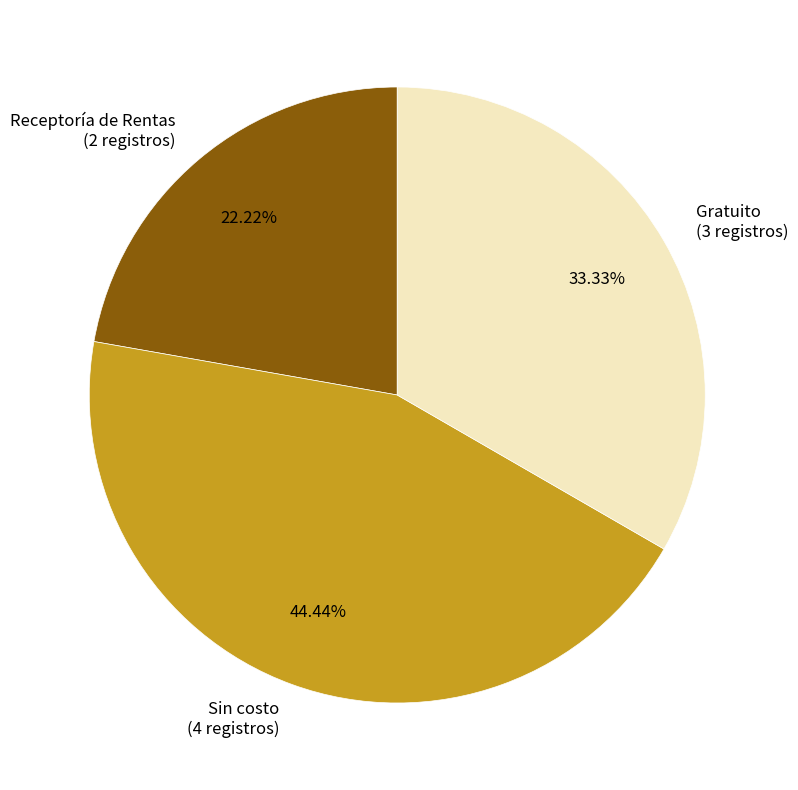

Which category has the biggest portion of the pie?

Sin costo